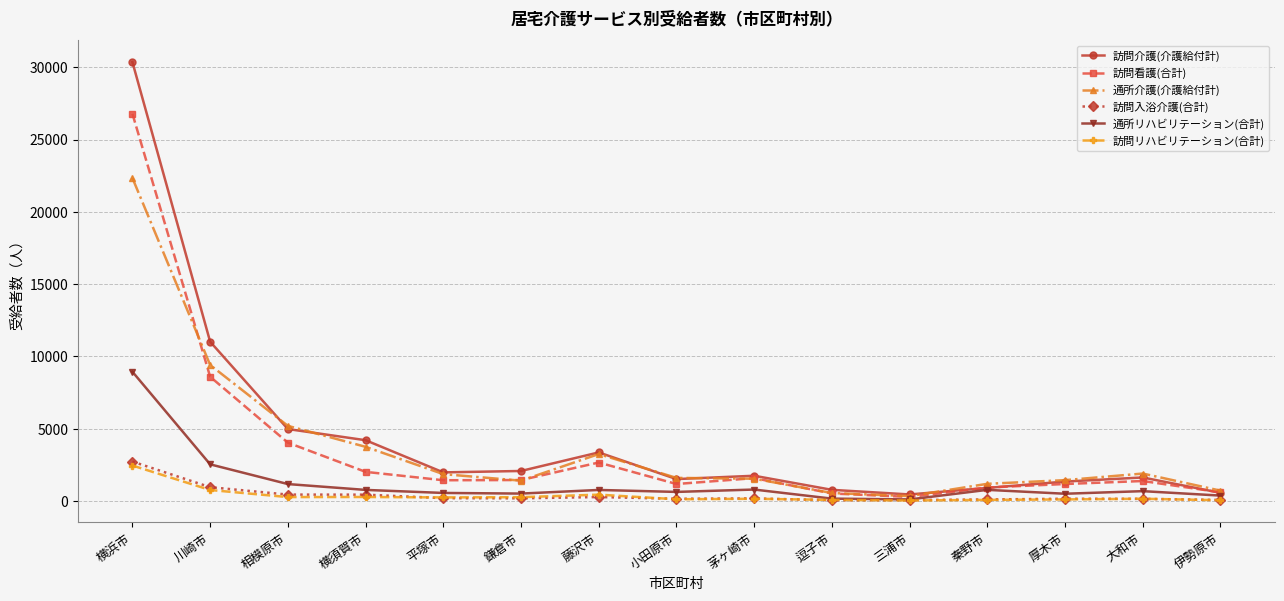

What is the maximum value shown in the chart?

30354